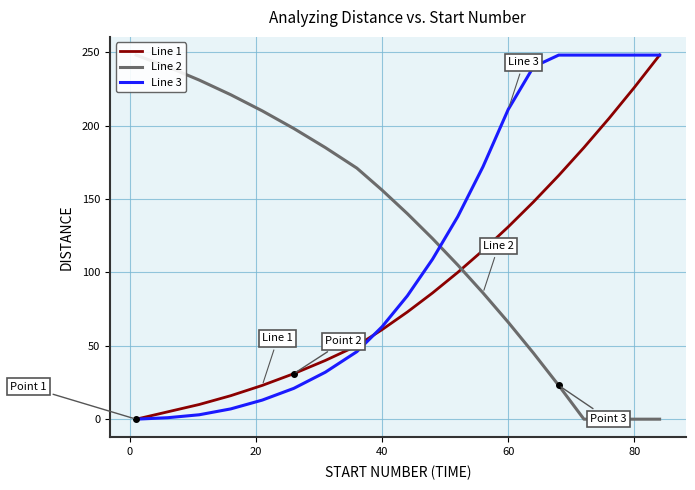

The value of Line 3 at 40 is 29. True or false?

False